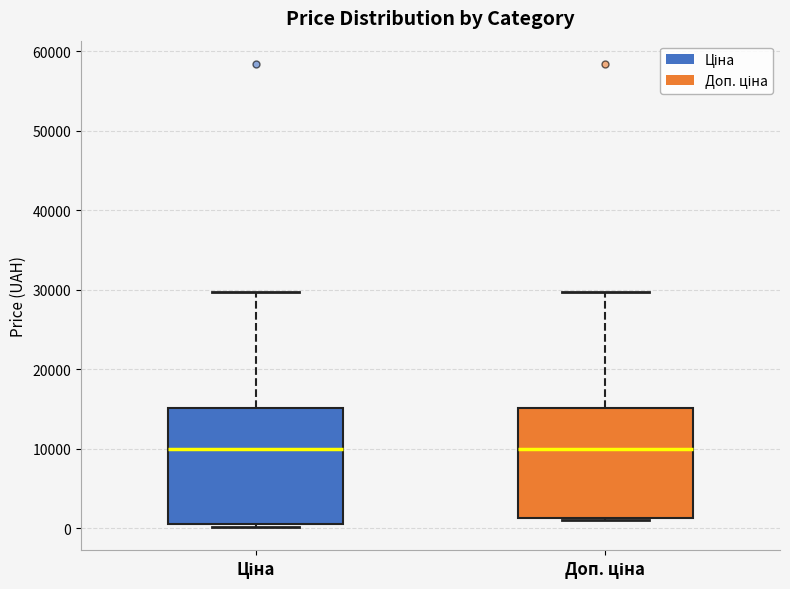

Where is the upper edge of the box for Доп. ціна on the y-axis? The values are not printed on the chart, so give them approximately, as read against the axis.

15000